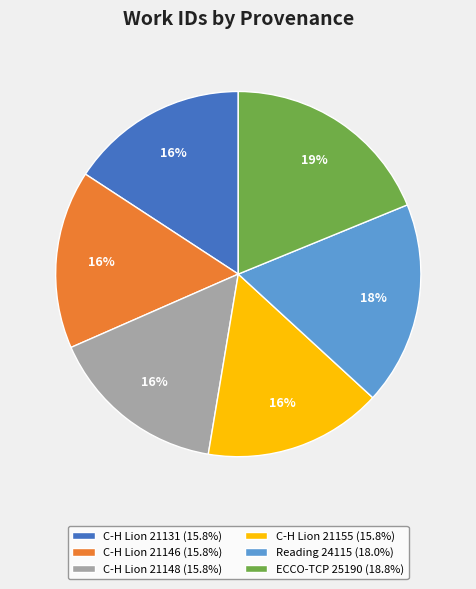

The C-H Lion 21155 slice represents 6% of the pie. True or false?

False